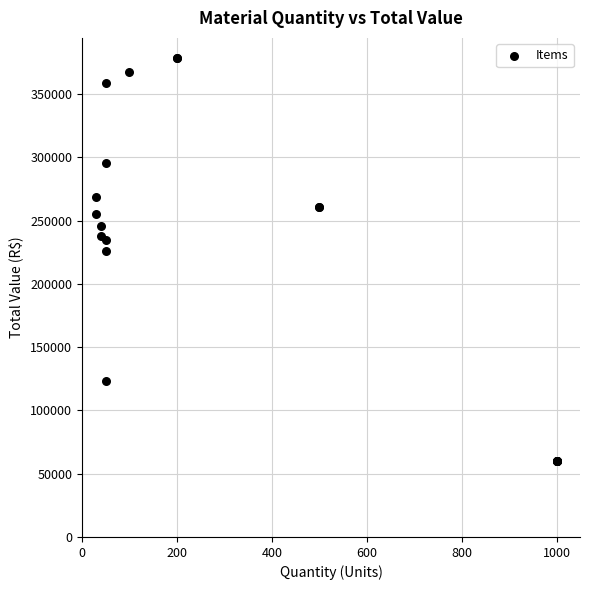

What Y value in the scatter plot is closest to 219344?

226094